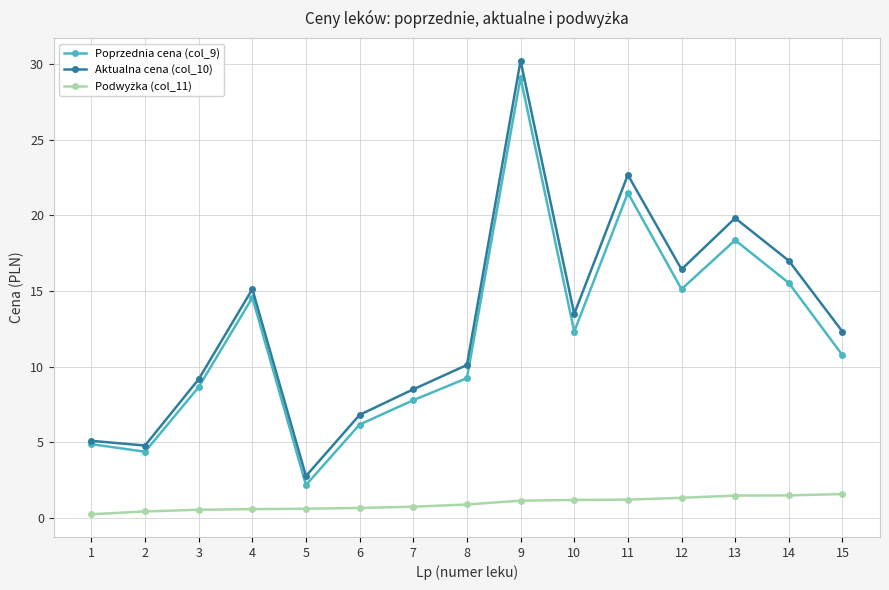

Where is Aktualna cena (col_10) nearest to the value 16?

12